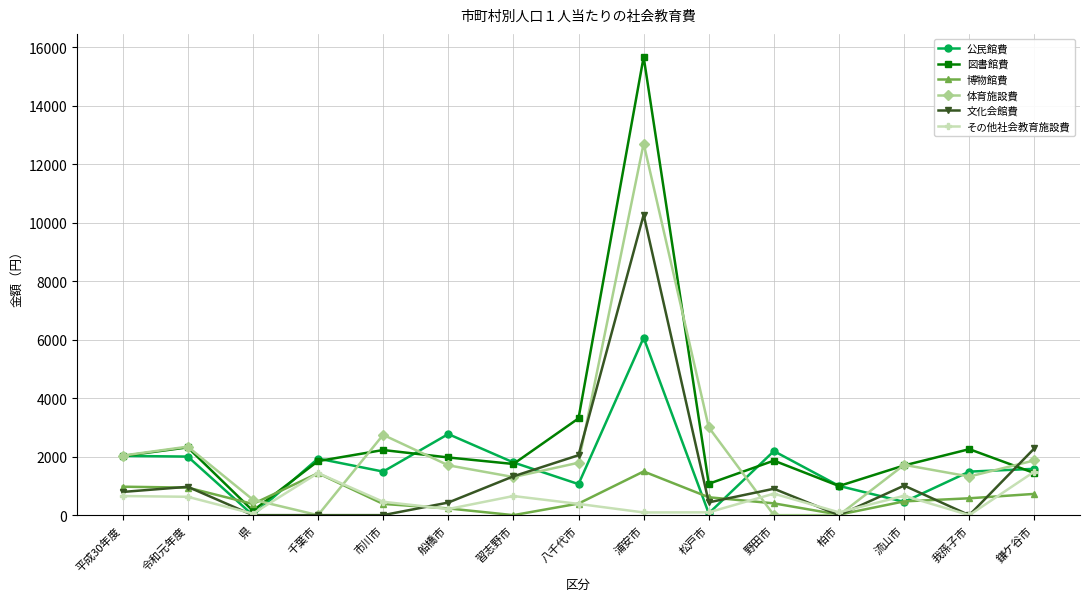

True or false: 体育施設費 and その他社会教育施設費 intersect in this chart.

True